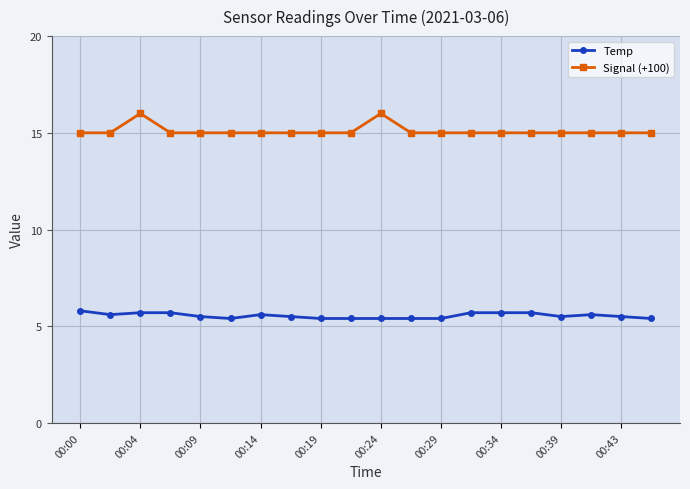

What is the value of the Temp point at the 8th from the left?

5.5